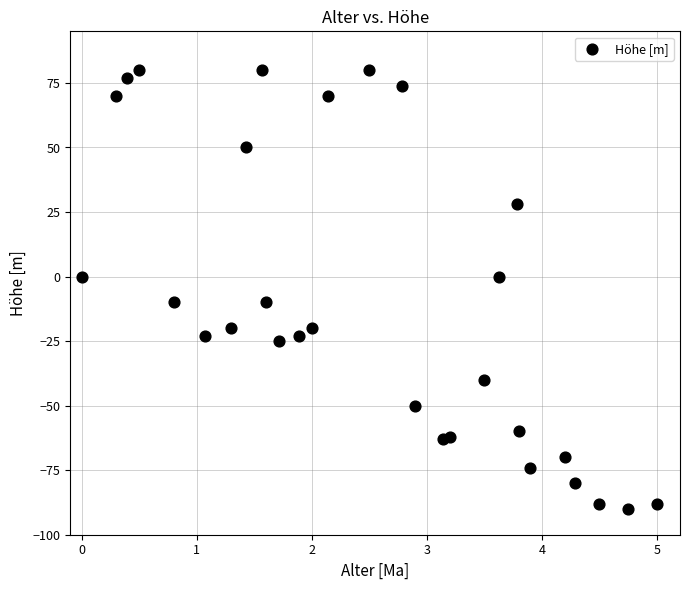

What is the range of Y values (max minus min)?

170